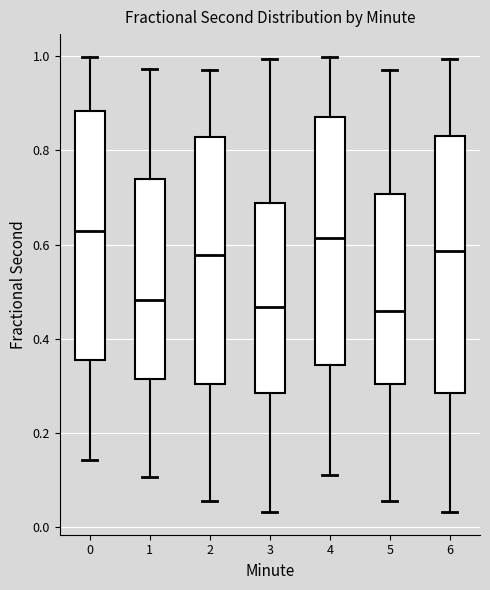

Where does the upper whisker of the box at x = 0 end on the y-axis? The values are not printed on the chart, so give them approximately, as read against the axis.

1.00